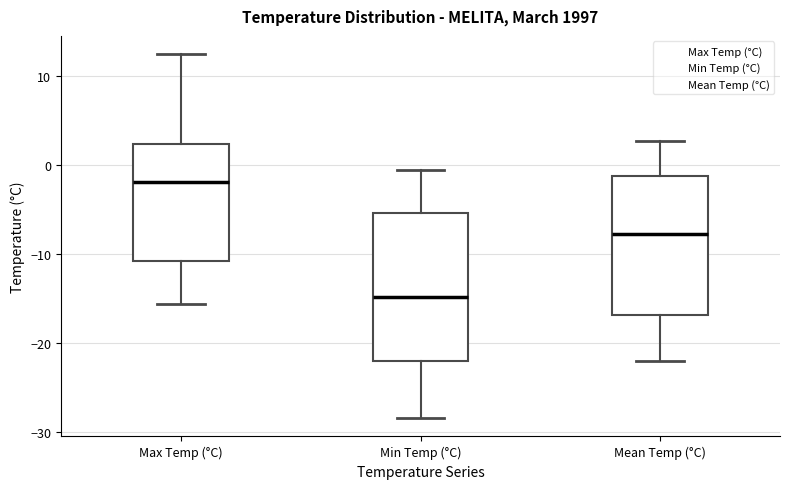

Which box has the highest median line?

Max Temp (°C)